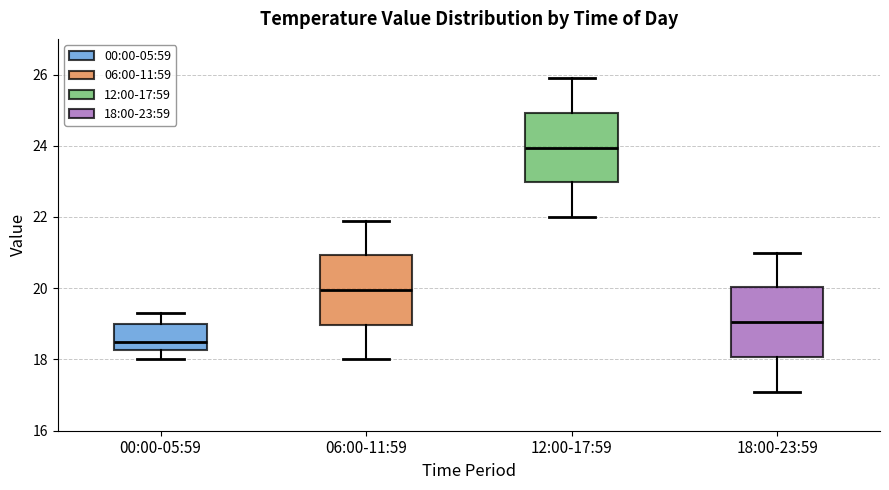

Reading left to right, transcribe this box plot: for each box, give where its median line is, the range the box spans, and where its two whiskers end, as read against the y-axis. The values are not printed on the chart, so give them approximately, as read against the axis.

00:00-05:59: median 18.6, box 18.2 to 19.0, whiskers 18.0 to 19.4
06:00-11:59: median 20.0, box 19.0 to 21.0, whiskers 18.0 to 22.0
12:00-17:59: median 24.0, box 23.0 to 25.0, whiskers 22.0 to 26.0
18:00-23:59: median 19.0, box 18.0 to 20.0, whiskers 17.2 to 21.0